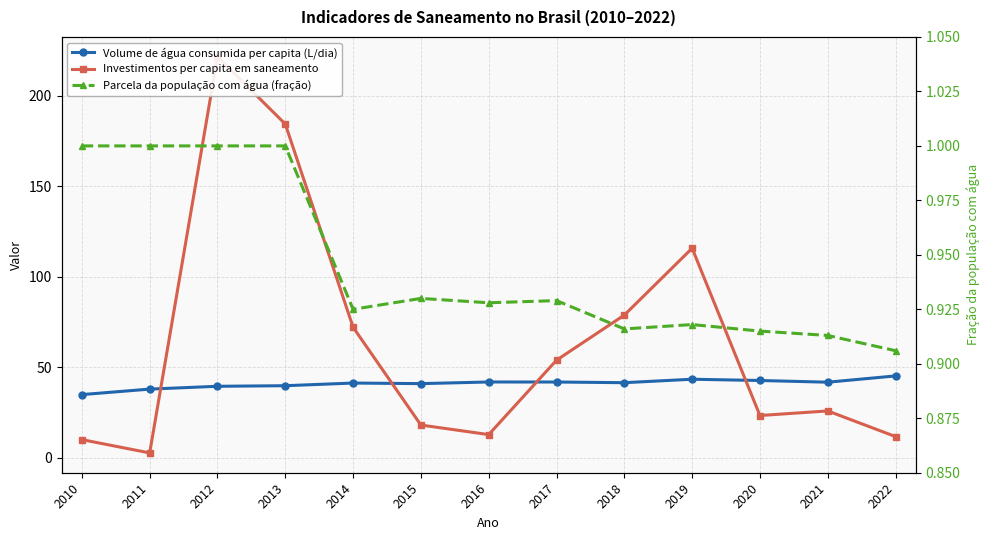

Reading left to right, what are all the values shown in this chart?

Volume de água consumida per capita (L/dia): 34.8	37.8	39.4	39.7	41.2	40.9	41.8	41.8	41.4	43.3	42.6	41.7	45.1
Investimentos per capita em saneamento: 9.9	2.5	221.7	184.4	72.0	18.0	12.7	53.8	78.8	115.8	23.2	25.8	11.6
Parcela da população com água (fração): 1.0	1.0	1.0	1.0	0.9	0.9	0.9	0.9	0.9	0.9	0.9	0.9	0.9